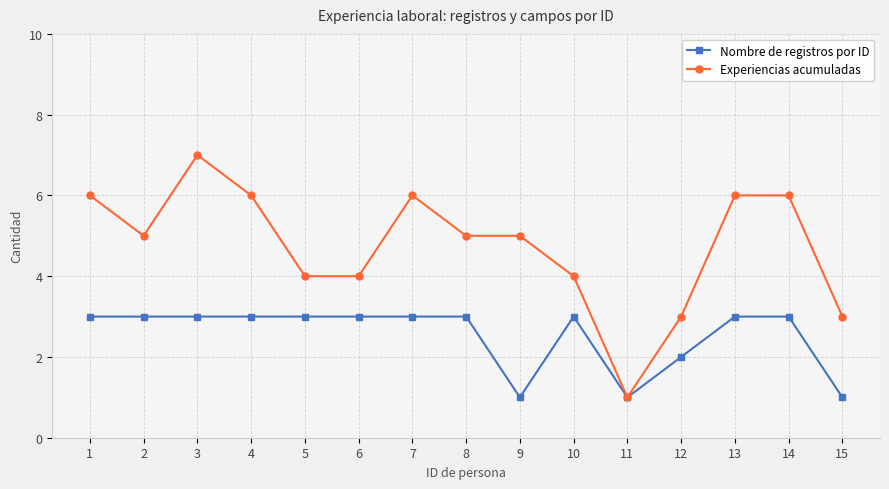

How many lines are shown in the chart?

2